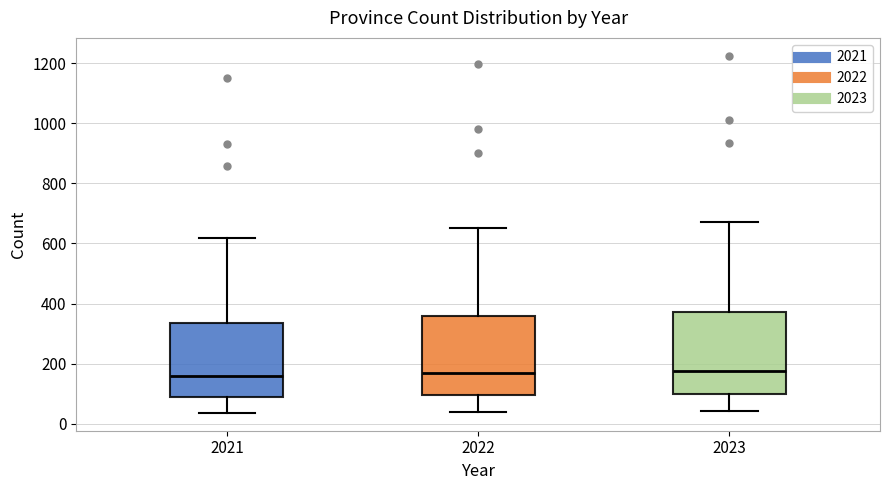

Reading left to right, transcribe this box plot: for each box, give where its median line is, the range the box spans, and where its two whiskers end, as read against the y-axis. The values are not printed on the chart, so give them approximately, as read against the axis.

2021: median 160, box 80 to 340, whiskers 40 to 620
2022: median 160, box 100 to 360, whiskers 40 to 660
2023: median 180, box 100 to 380, whiskers 40 to 680